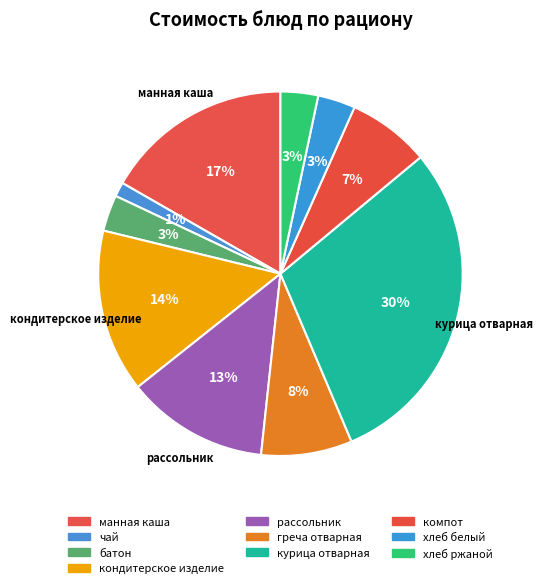

Rank the categories by value from lowest to highest.

чай, батон, хлеб белый, хлеб ржаной, компот, греча отварная, рассольник, кондитерское изделие, манная каша, курица отварная